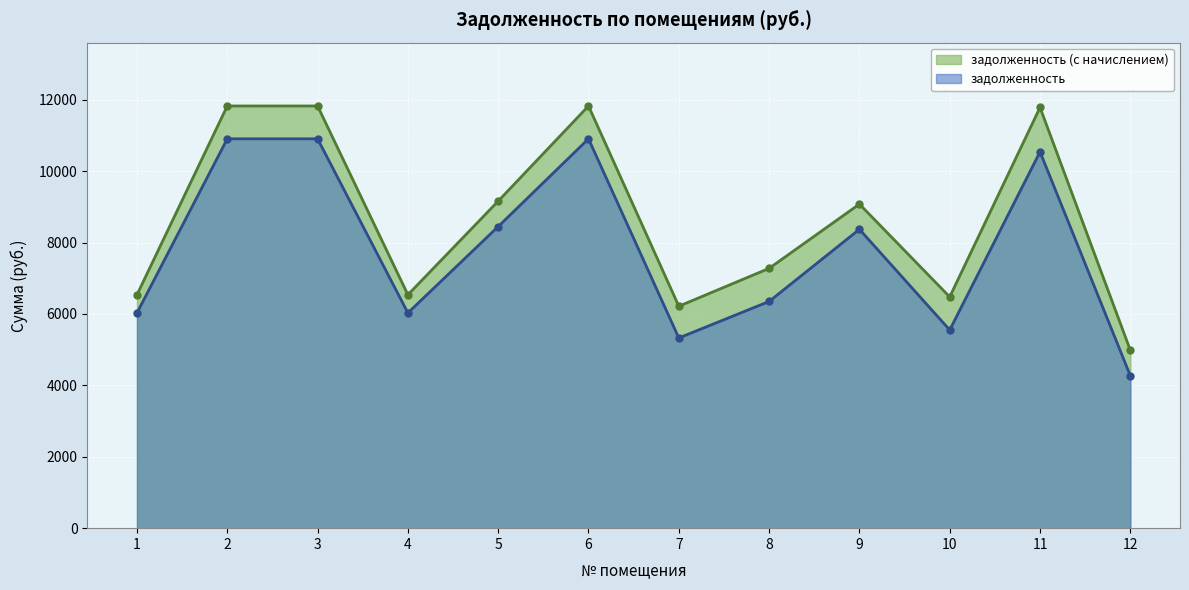

True or false: задолженность has a value of 6691.4 at 12.

False